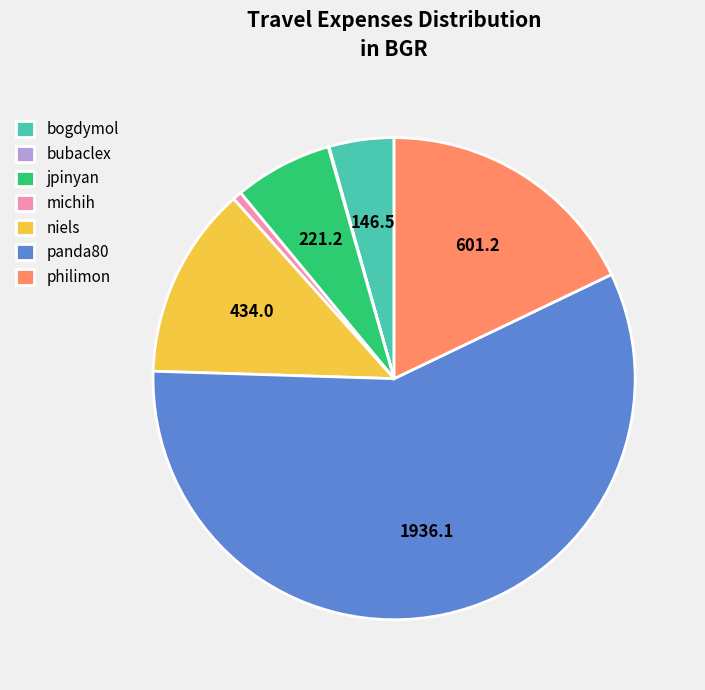

Do philimon and bogdymol together represent more than half of the pie?

No